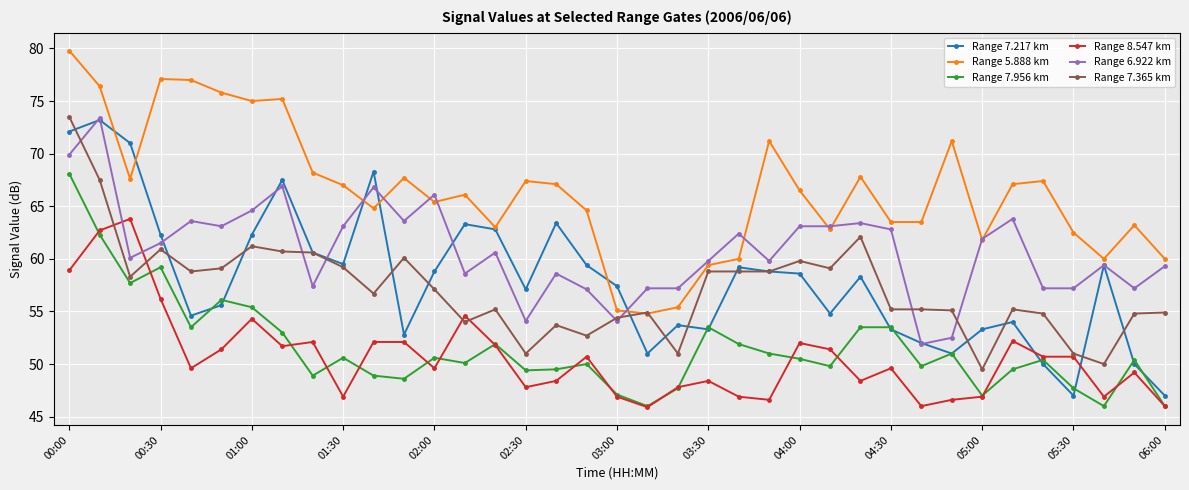

True or false: Range 6.922 km and Range 7.956 km cross at least once.

False